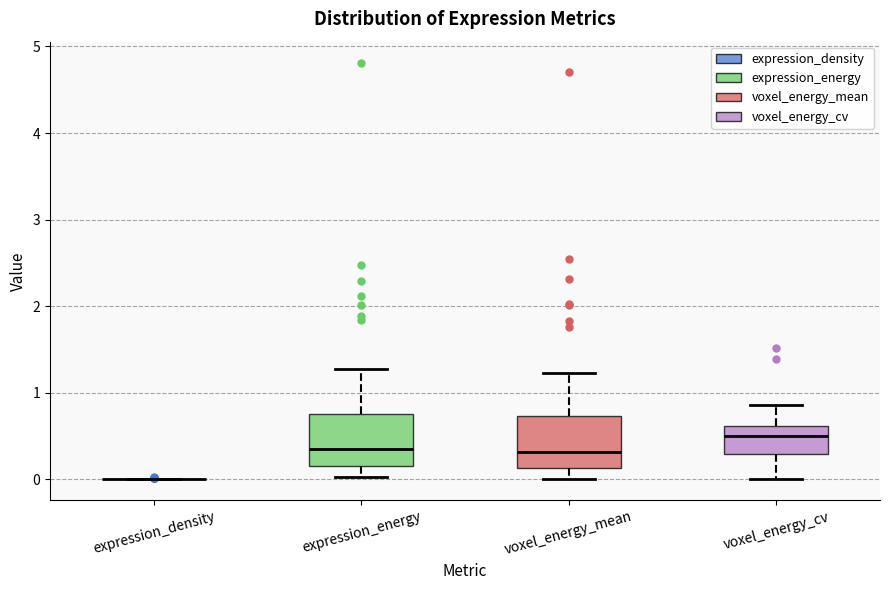

Reading left to right, read every box against the y-axis: the position of its median line, the range the box covers, and the ends of its whiskers. The values are not printed on the chart, so give them approximately, as read against the axis.

expression_density: box collapsed to a line at 0.0, whiskers 0.0 to 0.0
expression_energy: median 0.3, box 0.2 to 0.8, whiskers 0.0 to 1.3
voxel_energy_mean: median 0.3, box 0.1 to 0.7, whiskers 0.0 to 1.2
voxel_energy_cv: median 0.5, box 0.3 to 0.6, whiskers 0.0 to 0.9